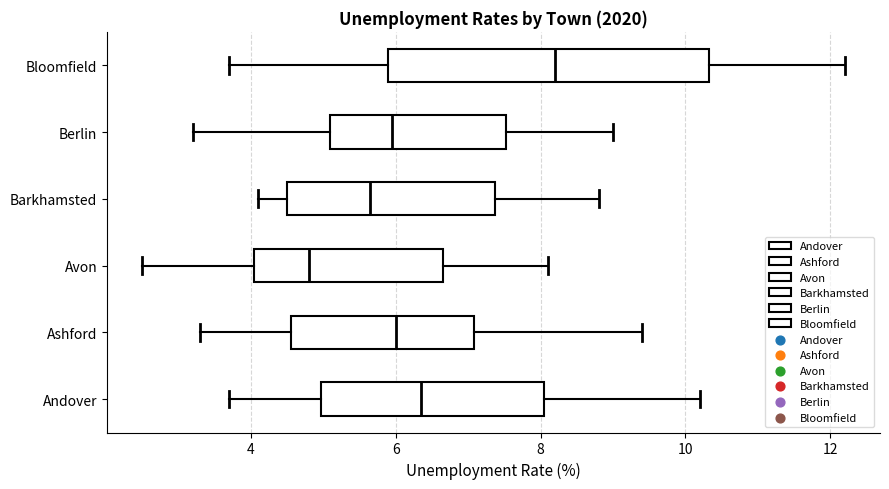

Reading bottom to top, transcribe this box plot: for each box, give where its median line is, the range the box spans, and where its two whiskers end, as read against the x-axis. The values are not printed on the chart, so give them approximately, as read against the axis.

Andover: median 6.4, box 5.0 to 8.0, whiskers 3.8 to 10.2
Ashford: median 6.0, box 4.6 to 7.0, whiskers 3.4 to 9.4
Avon: median 4.8, box 4.0 to 6.6, whiskers 2.6 to 8.2
Barkhamsted: median 5.6, box 4.6 to 7.4, whiskers 4.2 to 8.8
Berlin: median 6.0, box 5.2 to 7.6, whiskers 3.2 to 9.0
Bloomfield: median 8.2, box 6.0 to 10.4, whiskers 3.8 to 12.2